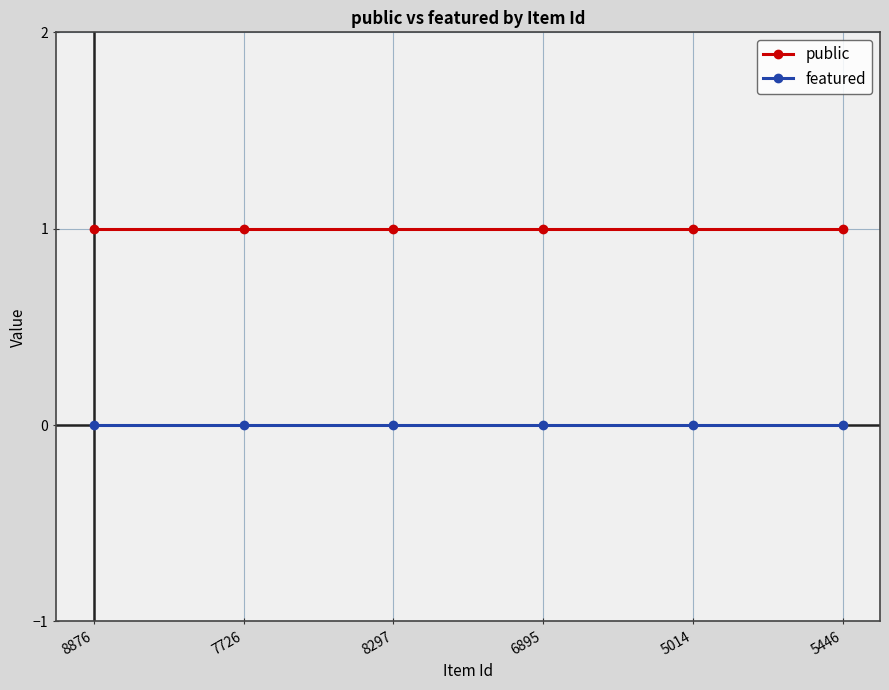

What is the label of the 5th point from the right?

7726